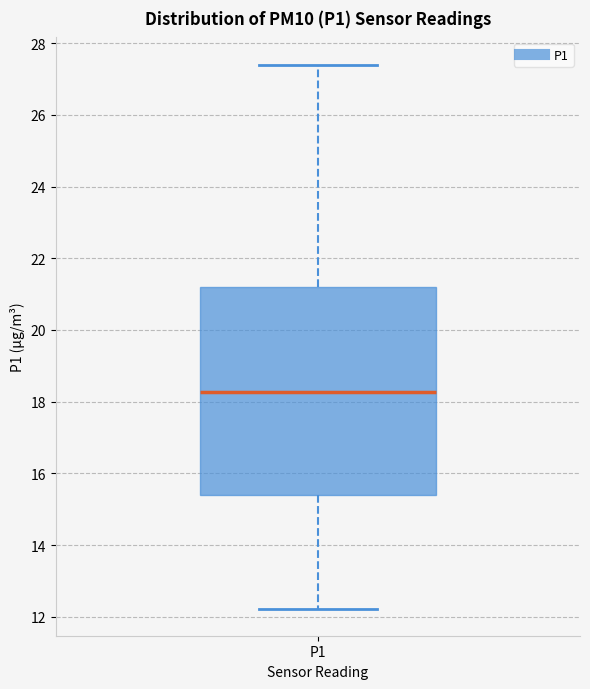

Transcribe this box plot: give where the median line is, the range the box spans, and where the two whiskers end, as read against the y-axis. The values are not printed on the chart, so give them approximately, as read against the axis.

median 18.2, box 15.4 to 21.2, whiskers 12.2 to 27.4